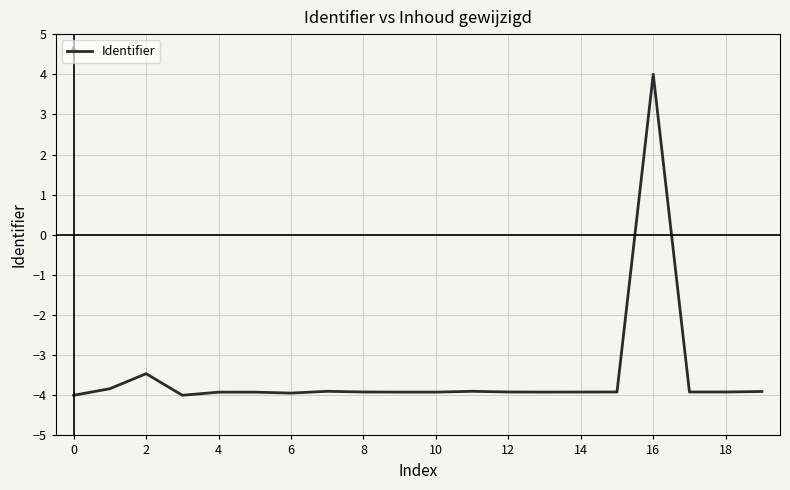

How many values are above zero?

1